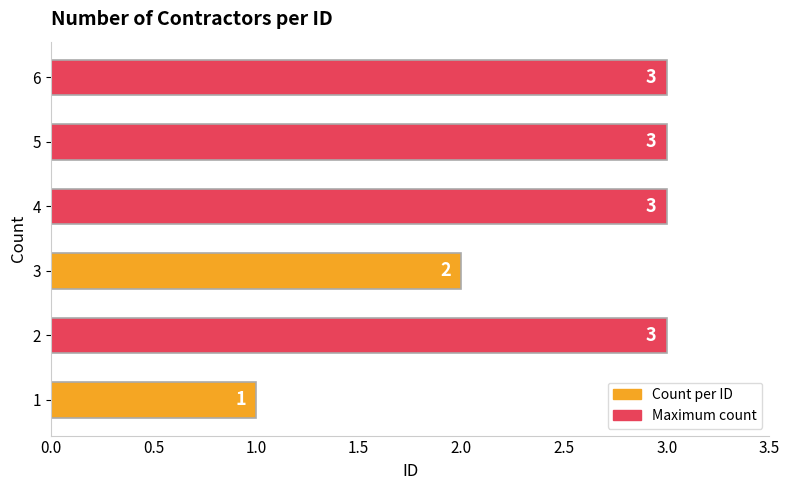

What is the sum of all values?

15